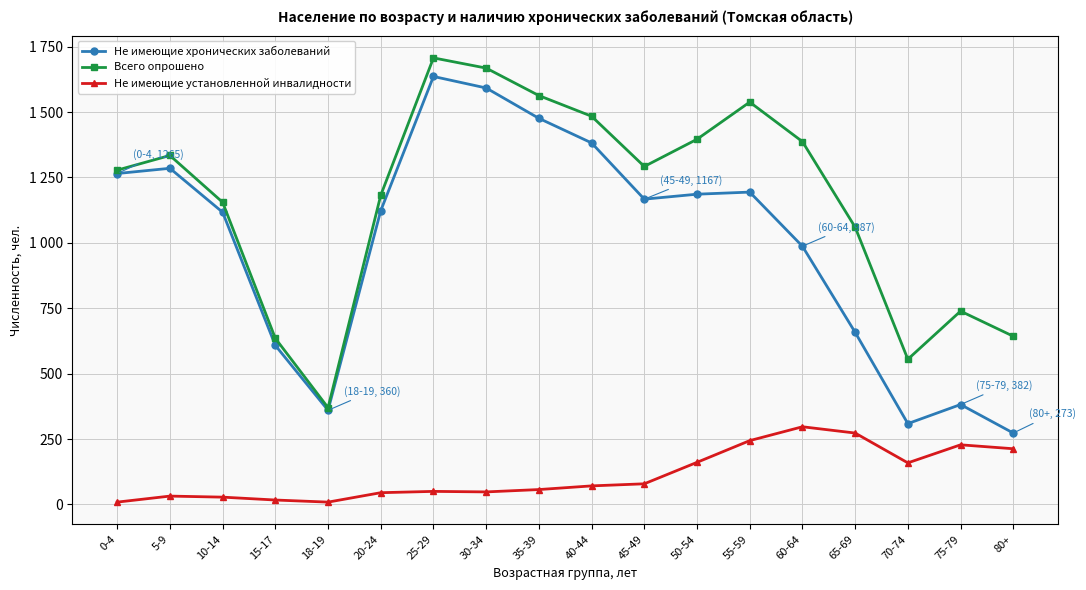

True or false: Не имеющие установленной инвалидности has a value of 9 at 18-19.

True